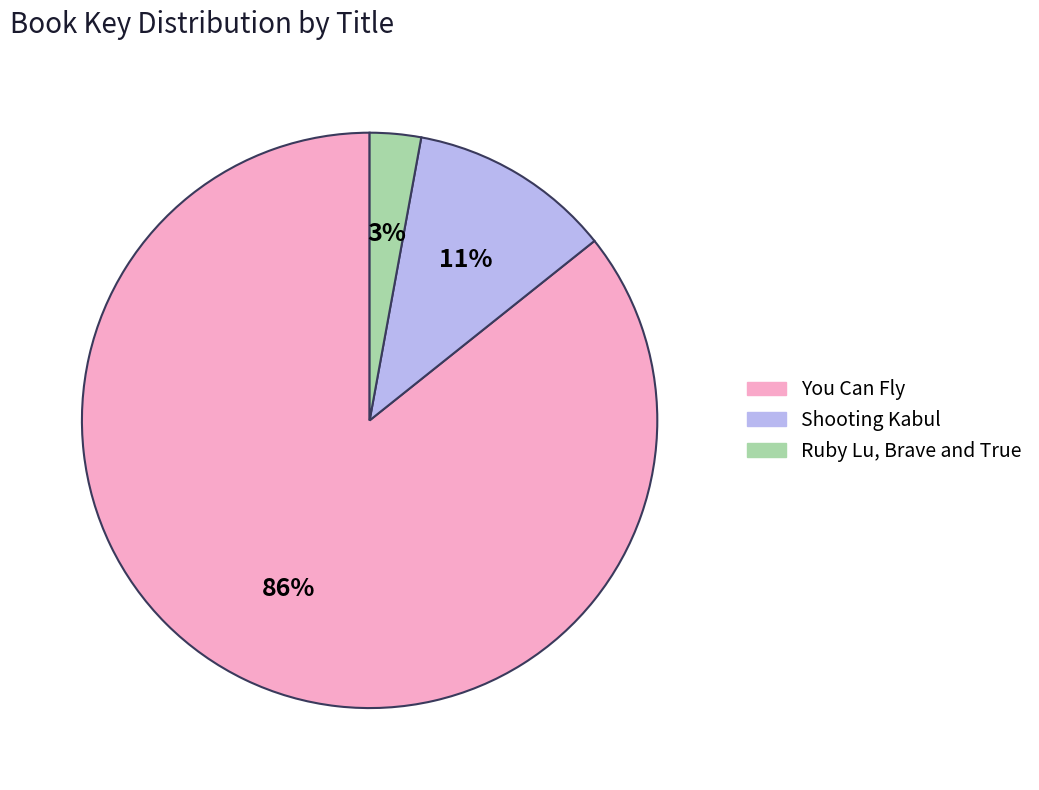

To the nearest percent, what portion does You Can Fly represent?

86%